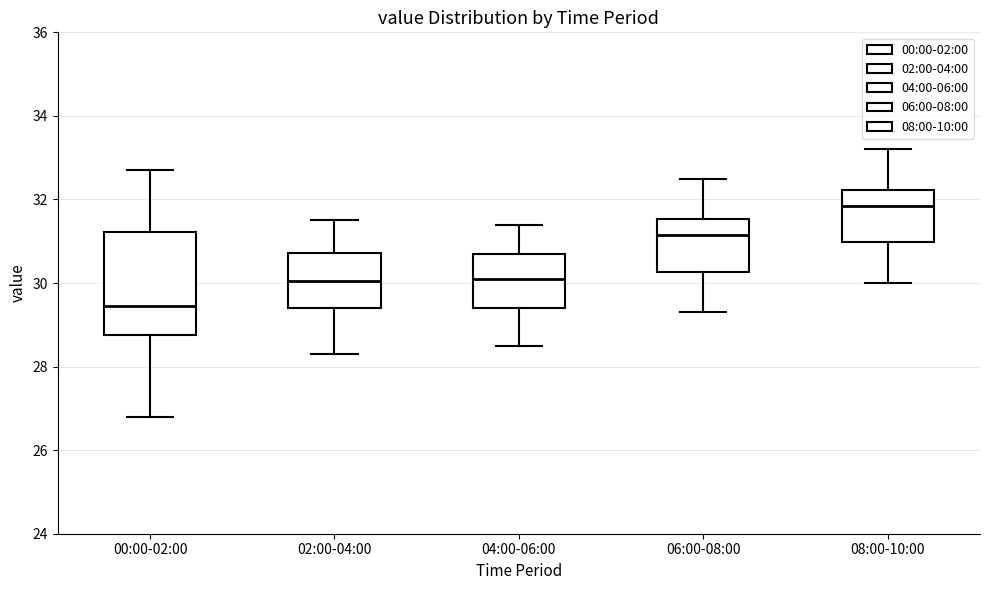

Where is the upper edge of the box for 00:00-02:00 on the y-axis? The values are not printed on the chart, so give them approximately, as read against the axis.

31.2